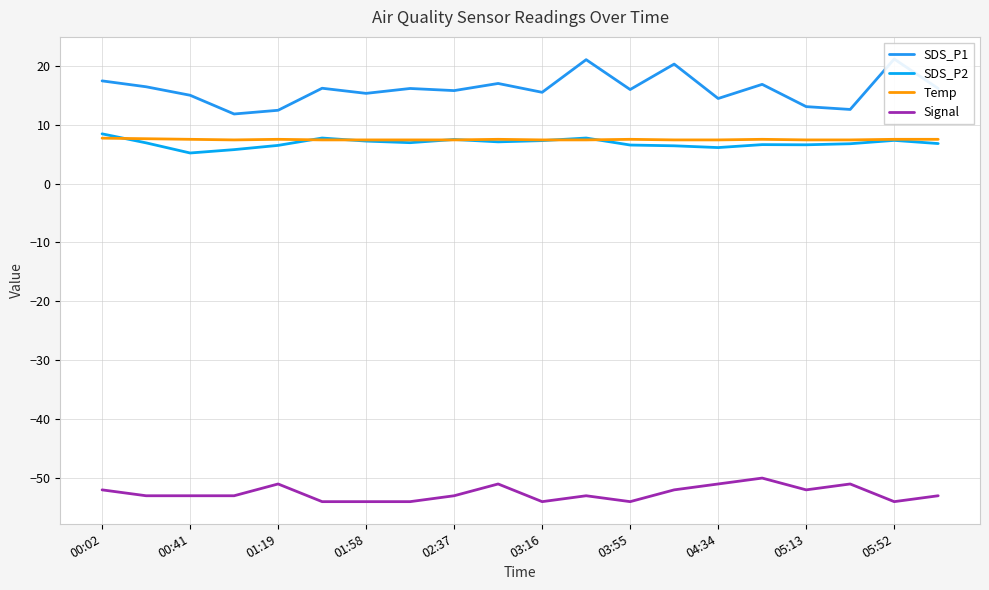

Reading left to right, list all the values displayed in this chart.

SDS_P1: 17.4	16.4	15.0	11.8	12.4	16.2	15.3	16.1	15.8	17.0	15.5	21.0	15.9	20.3	14.4	16.8	13.1	12.6	21.1	16.1
SDS_P2: 8.4	6.9	5.2	5.8	6.5	7.7	7.2	6.9	7.5	7.1	7.3	7.7	6.5	6.4	6.1	6.6	6.6	6.8	7.3	6.8
Temp: 7.7	7.6	7.5	7.4	7.5	7.4	7.4	7.4	7.4	7.5	7.4	7.4	7.5	7.4	7.4	7.5	7.4	7.4	7.5	7.5
Signal: -52.0	-53.0	-53.0	-53.0	-51.0	-54.0	-54.0	-54.0	-53.0	-51.0	-54.0	-53.0	-54.0	-52.0	-51.0	-50.0	-52.0	-51.0	-54.0	-53.0